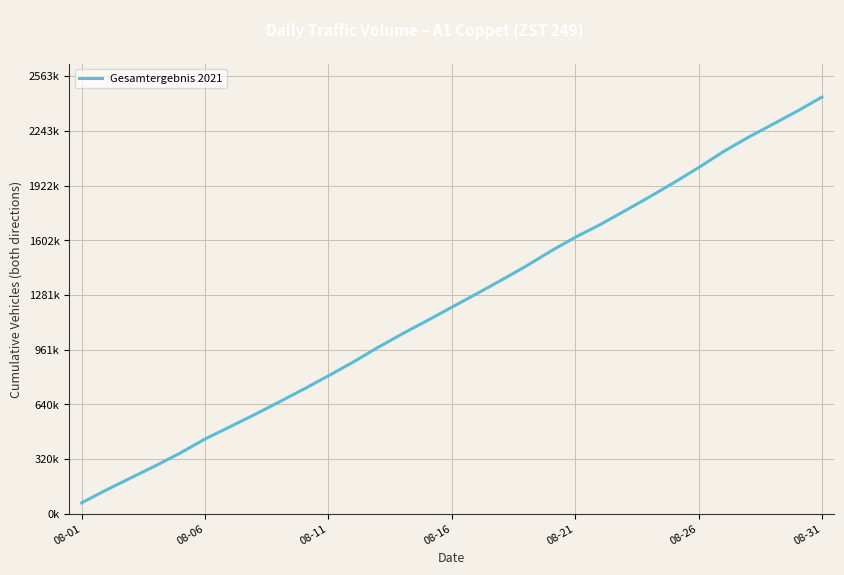

At which label is the value closest to 1252690?

16